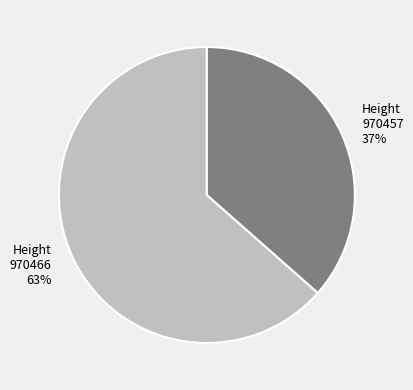

Between Height 970457 and Height 970466, which is larger?

Height 970466